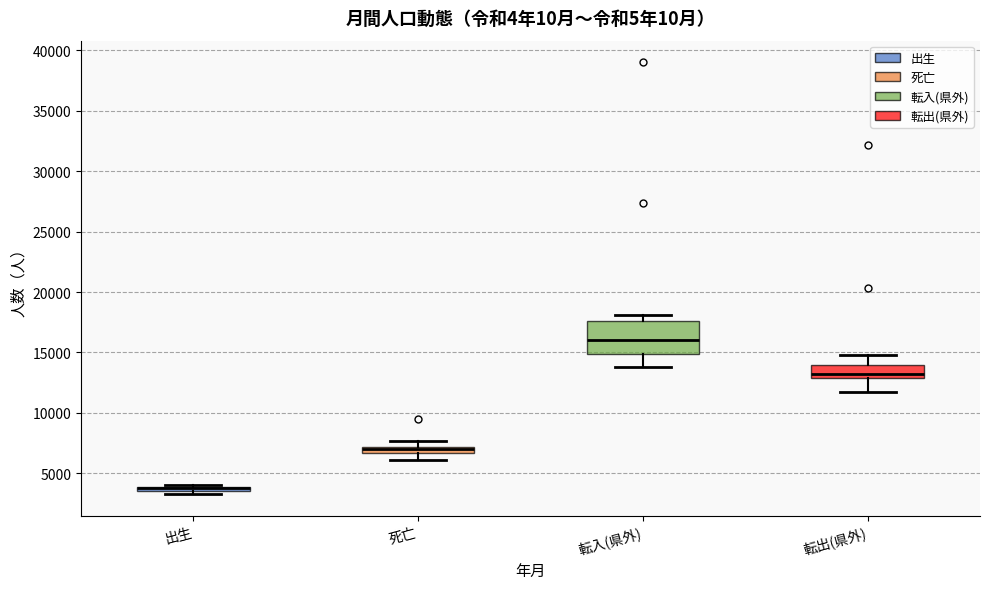

Where does the lower whisker of the box for 死亡 end on the y-axis? The values are not printed on the chart, so give them approximately, as read against the axis.

6000